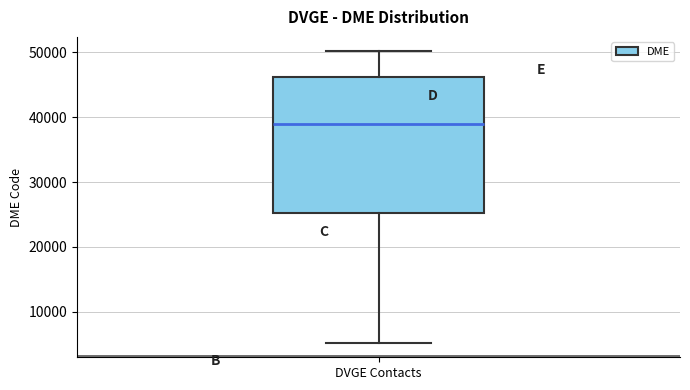

Where does the upper whisker of the box for DVGE Contacts end on the y-axis? The values are not printed on the chart, so give them approximately, as read against the axis.

50000